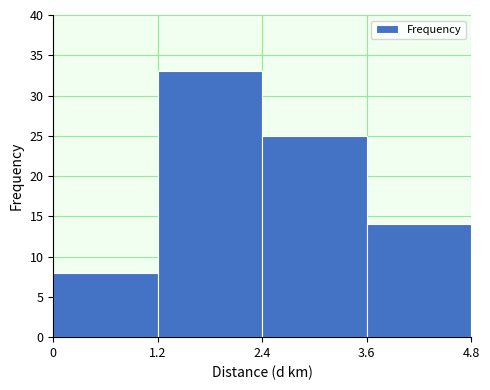

Reading left to right, transcribe this chart: for each bar, give the range it covers on the x-axis and its height. The values are not printed on the chart, so give them approximately, as read against the axis.

0 to 1.2: 8
1.2 to 2.4: 33
2.4 to 3.6: 25
3.6 to 4.8: 14